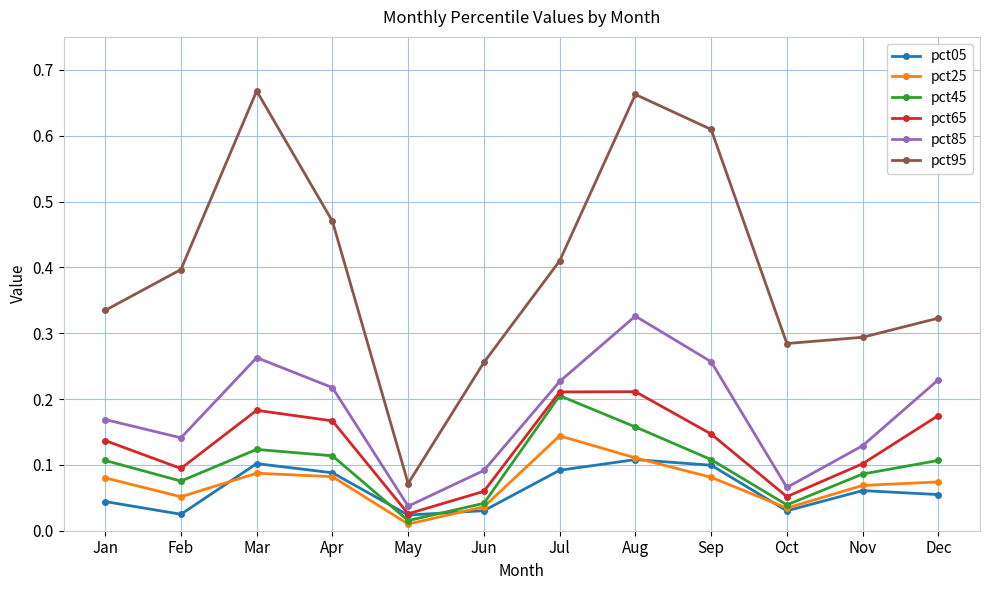

Count the number of data series in this chart.

6